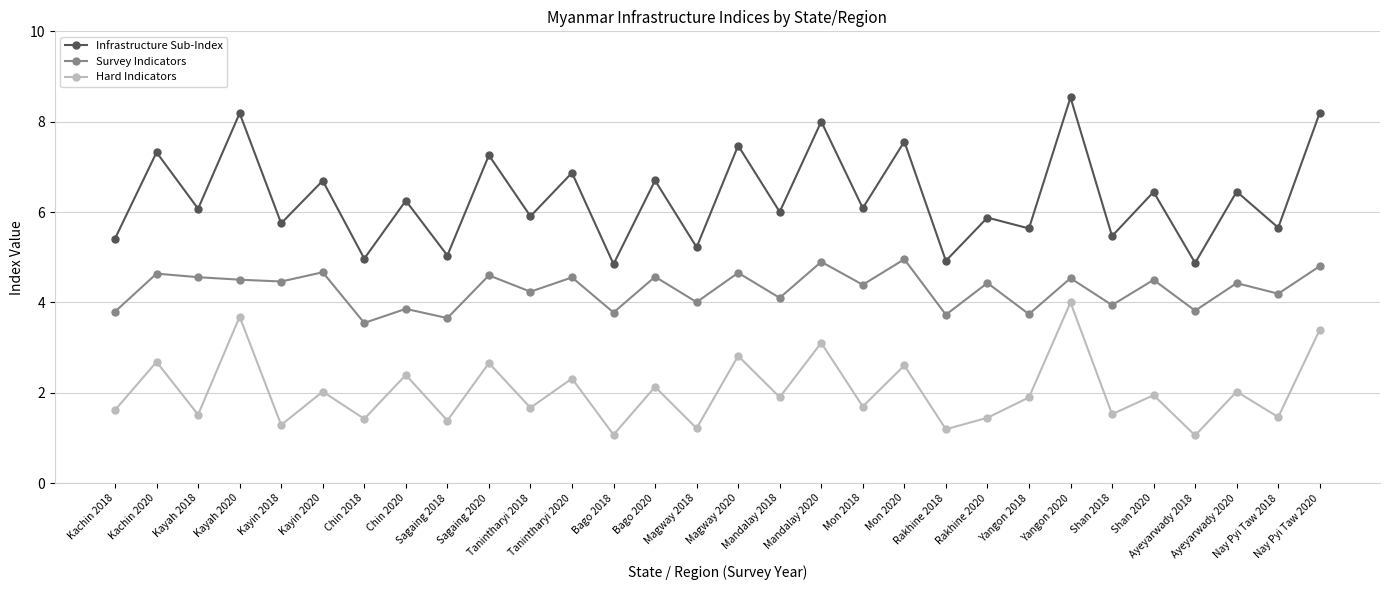

What position from the right is Magway 2020?

15